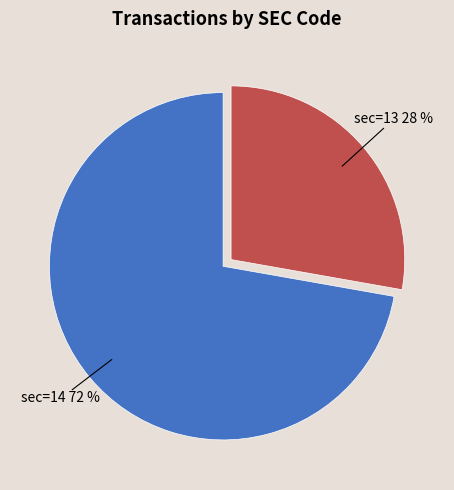

Does any single category account for the majority?

Yes